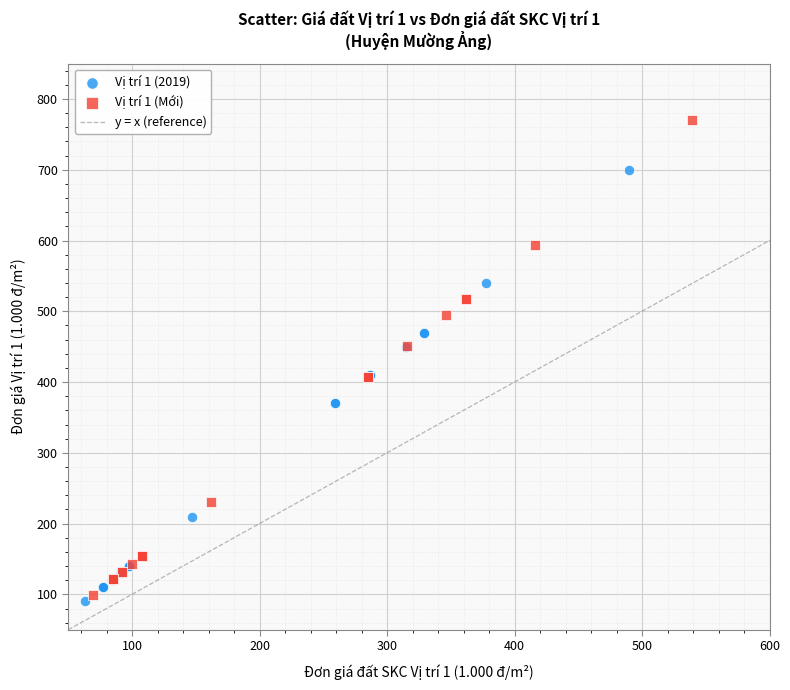

Which series contains the highest Y value?

Vị trí 1 (Mới)